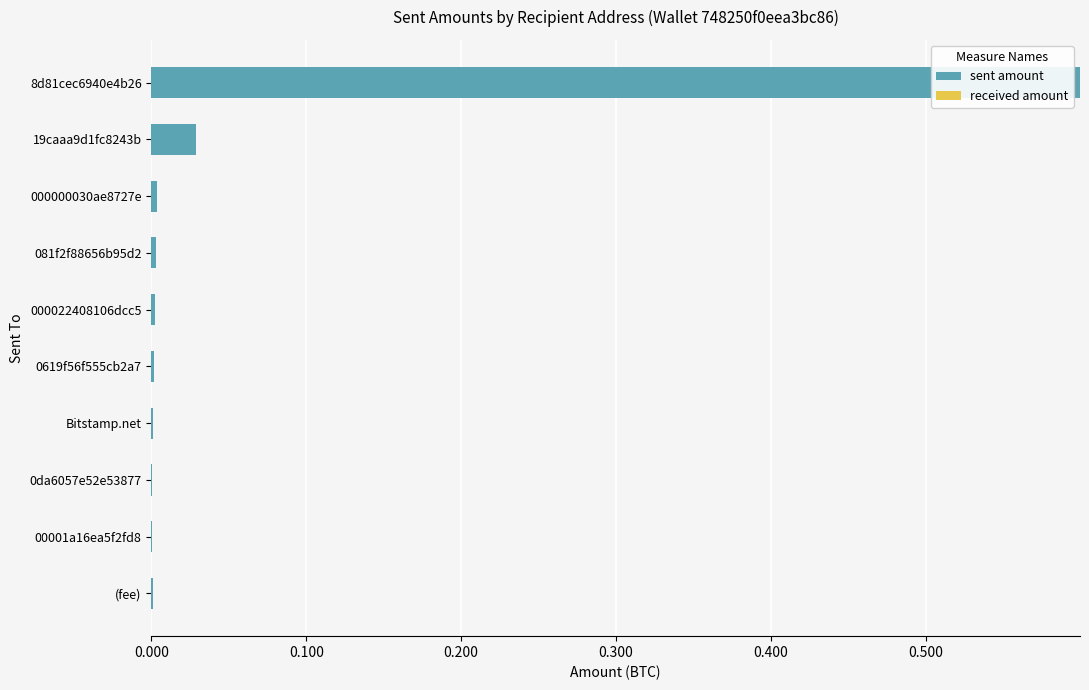

The chart shows a value of 0.0 at 000022408106dcc5. True or false?

True